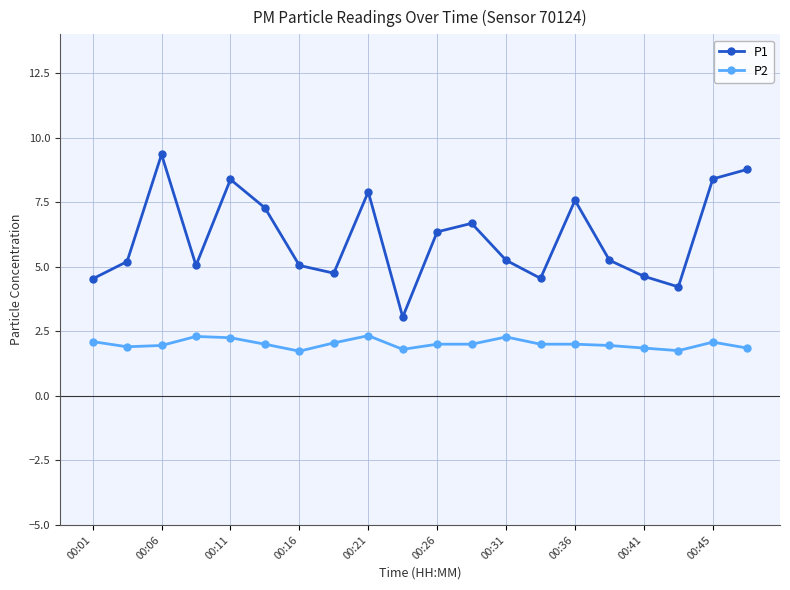

Does the chart have visible grid lines?

Yes